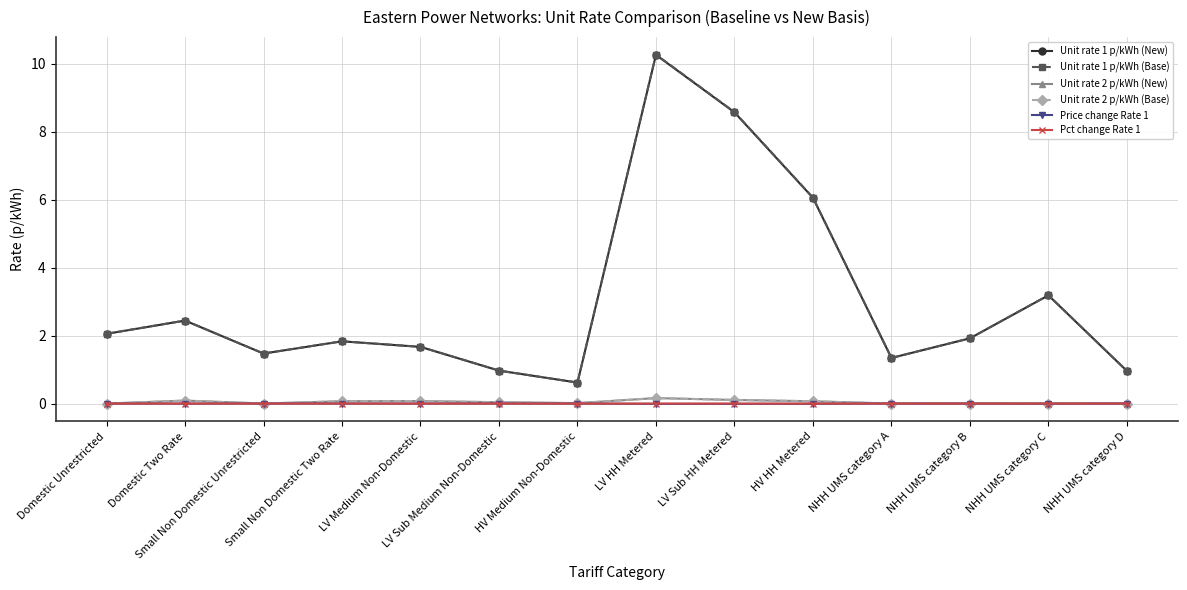

Which series has the widest spread of values?

Unit rate 1 p/kWh (Base)